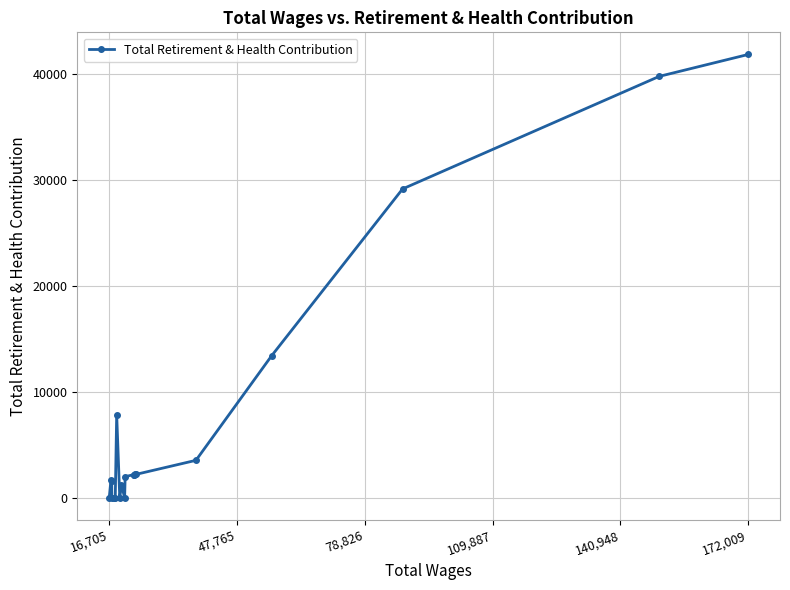

What is the sum of all values?

150933